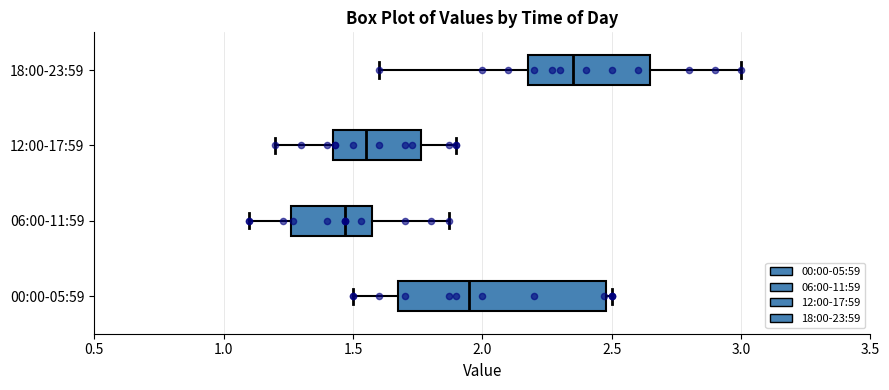

Reading bottom to top, transcribe this box plot: for each box, give where its median line is, the range the box spans, and where its two whiskers end, as read against the x-axis. The values are not printed on the chart, so give them approximately, as read against the axis.

00:00-05:59: median 1.95, box 1.70 to 2.50, whiskers 1.50 to 2.50 (just right of the box's right edge)
06:00-11:59: median 1.45, box 1.25 to 1.55, whiskers 1.10 to 1.85
12:00-17:59: median 1.55, box 1.40 to 1.75, whiskers 1.20 to 1.90
18:00-23:59: median 2.35, box 2.20 to 2.65, whiskers 1.60 to 3.00